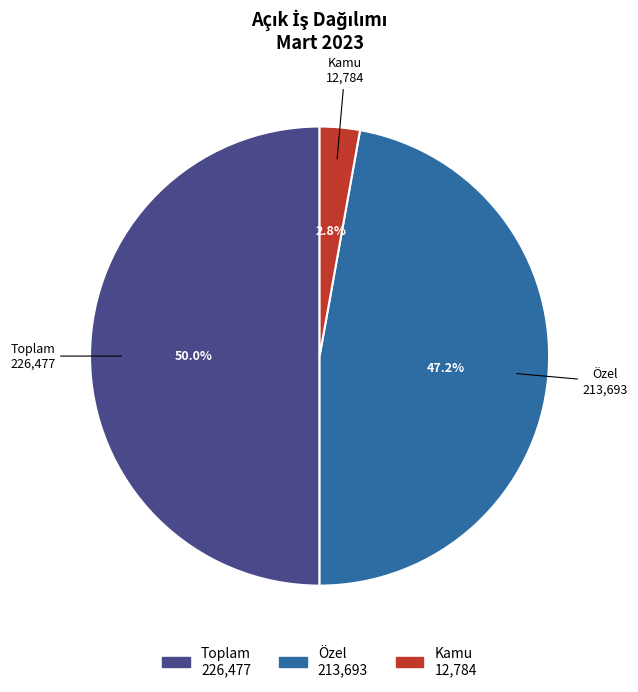

Is Özel the majority of the pie?

No